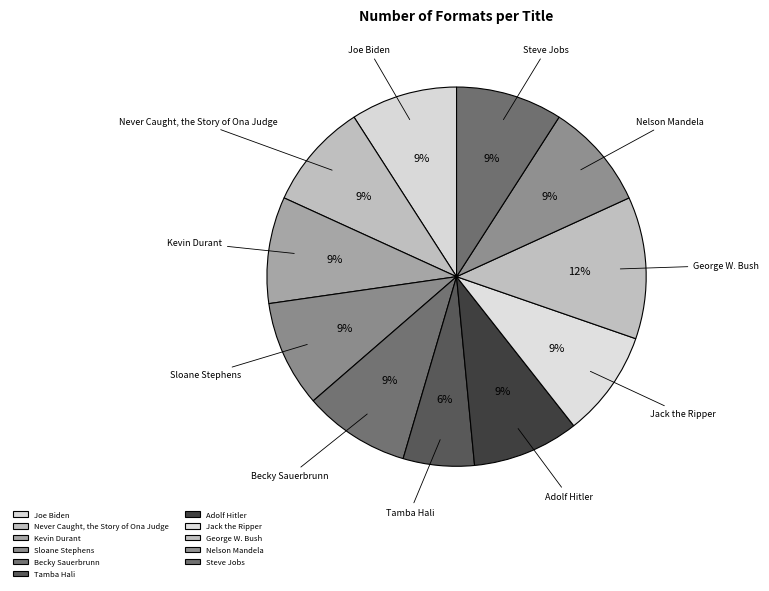

Between Sloane Stephens and George W. Bush, which is larger?

George W. Bush